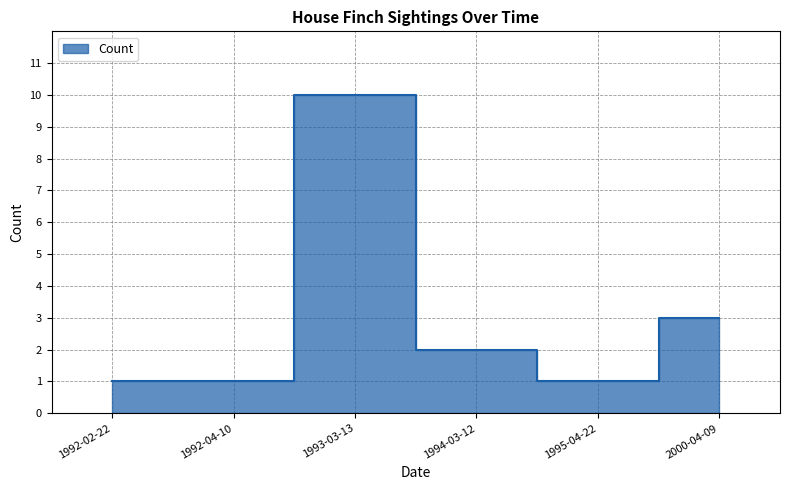

True or false: the data shows 3 at 2000-04-09.

True